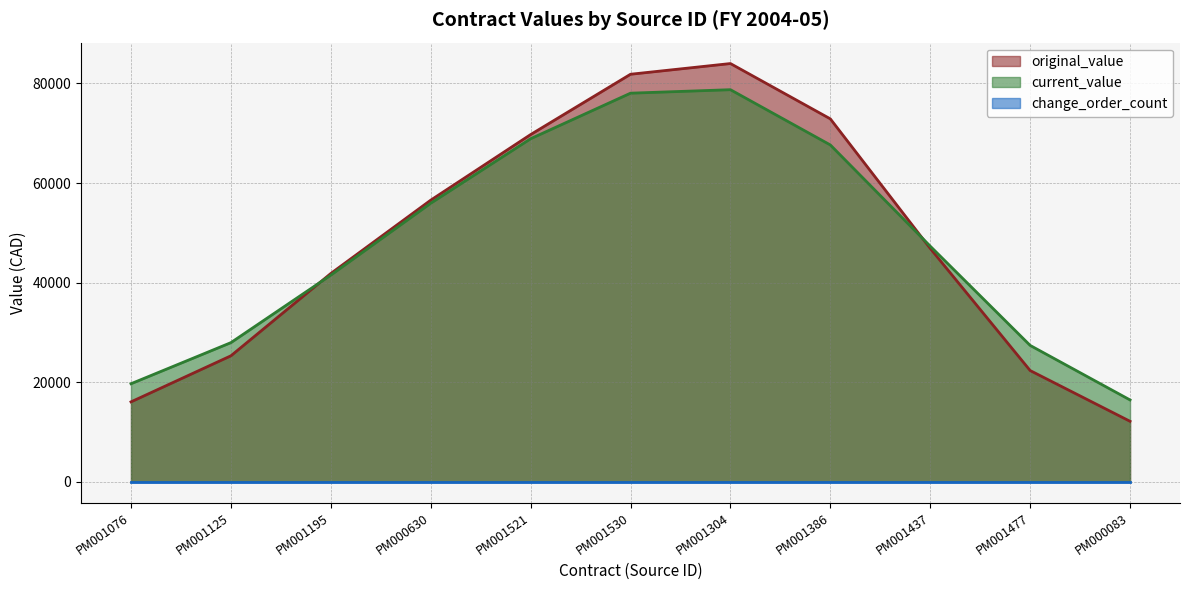

What is the difference between the maximum and minimum values in the original_value series?

71863.8